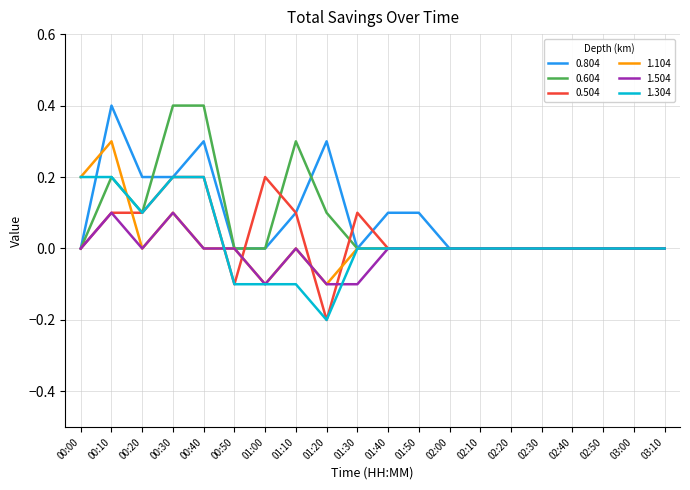

Between 00:40 and 02:10, which series saw the biggest shift?

0.604